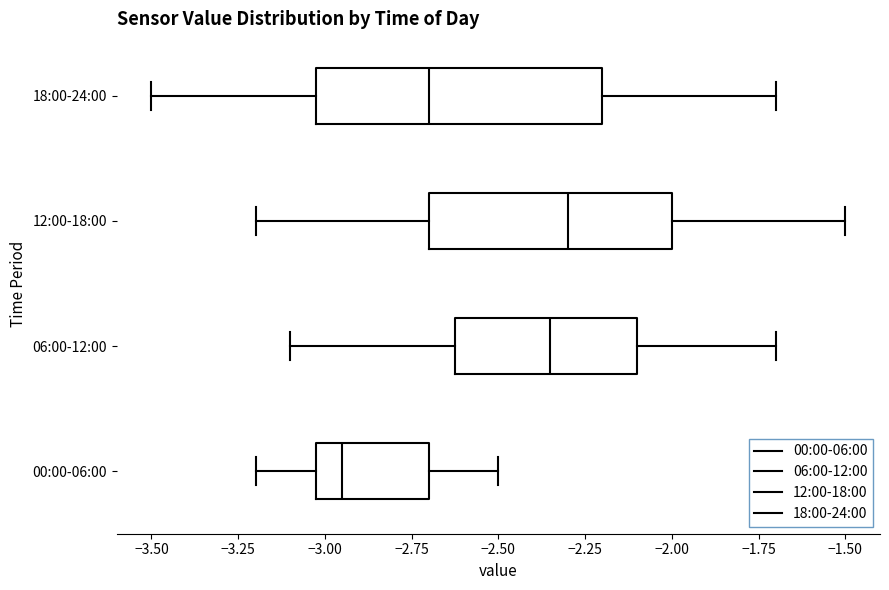

Which box is the widest, from its left edge to its right edge?

18:00-24:00